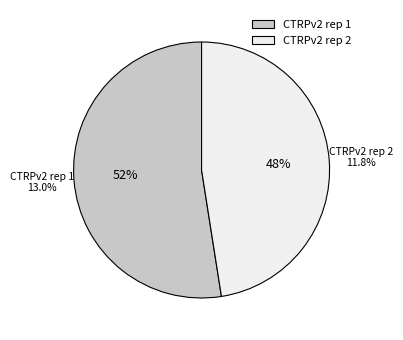

What percentage do CTRPv2 rep 1 and CTRPv2 rep 2 together represent?

100.0%